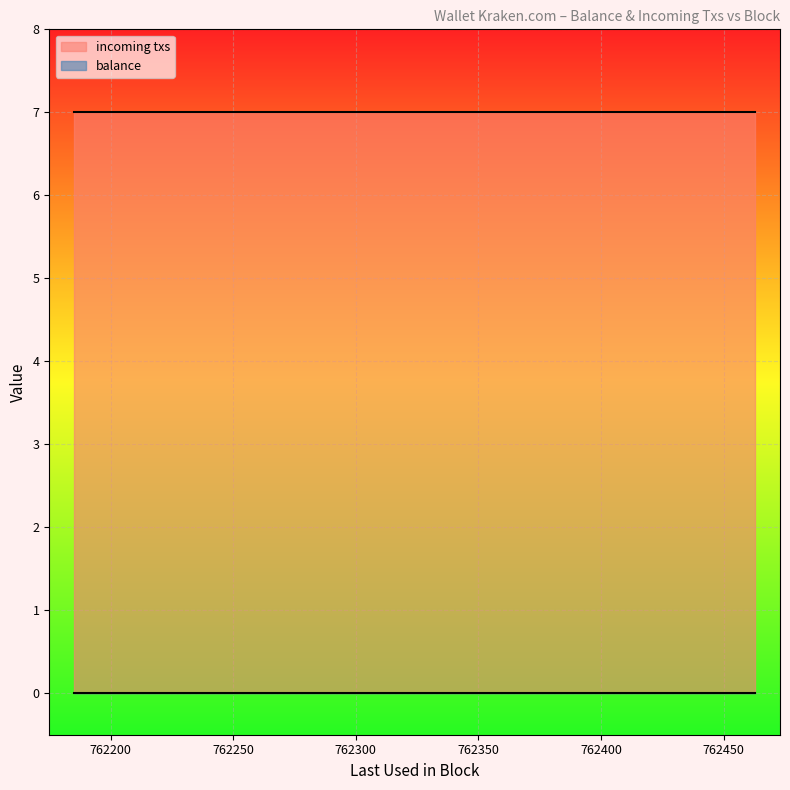

At how many categories does at least one series exceed 2?

15